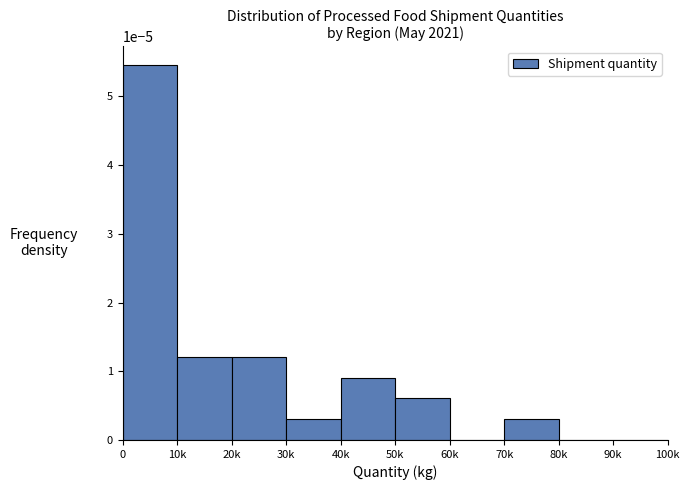

Between 30k and 20k, which is larger?

20k